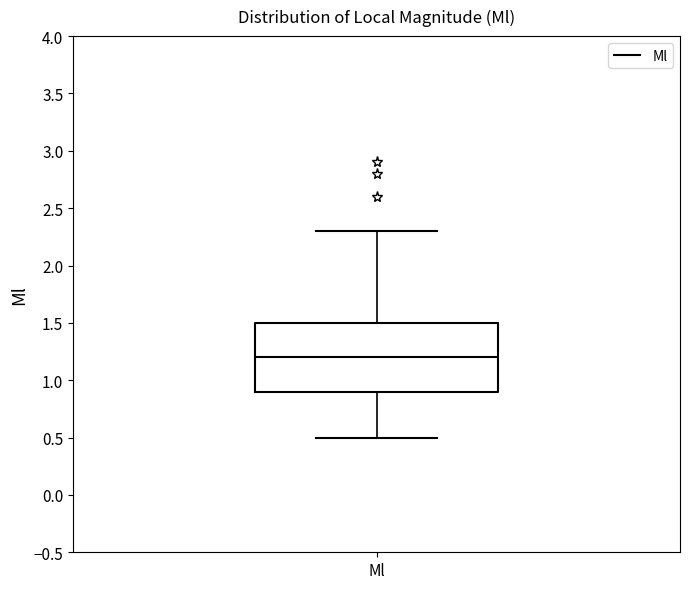

Where does the upper whisker of the box for Ml end on the y-axis? The values are not printed on the chart, so give them approximately, as read against the axis.

2.3